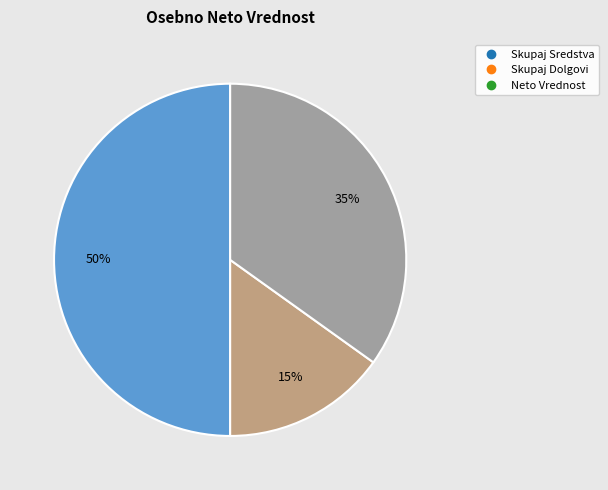

Is Skupaj Dolgovi the majority of the pie?

No